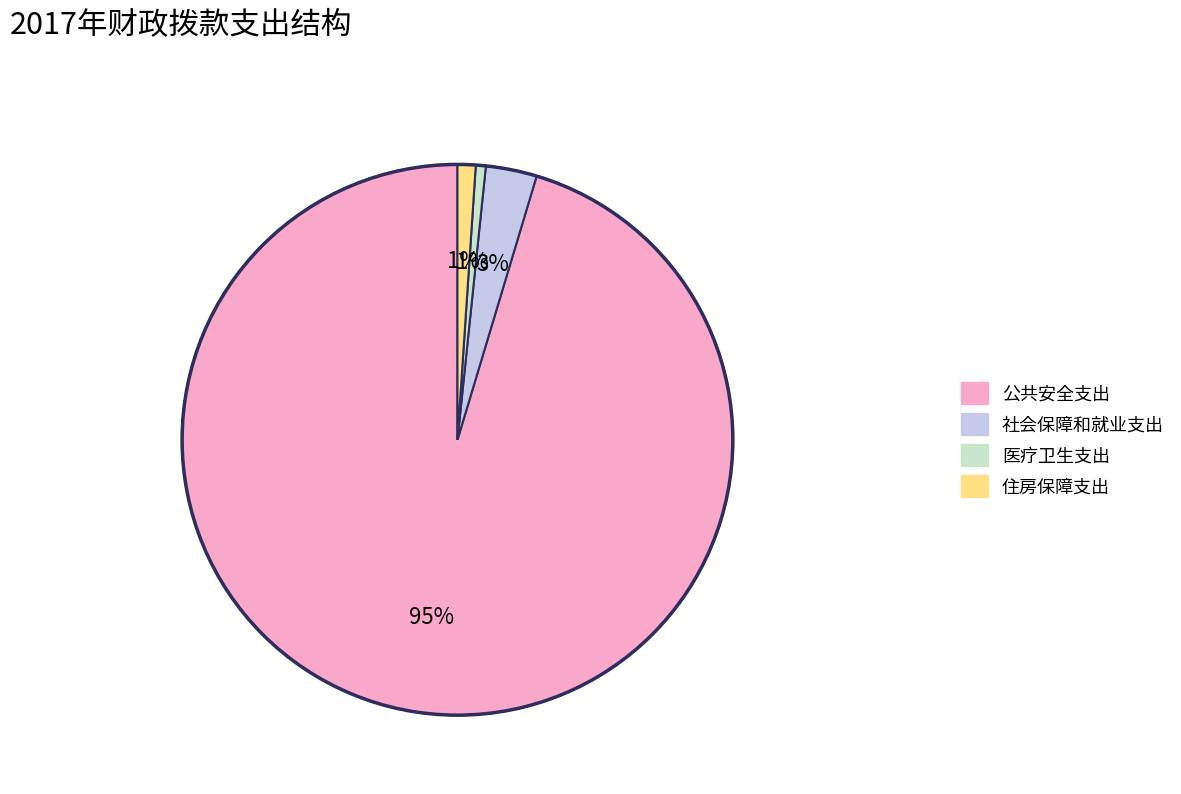

Which category has the biggest portion of the pie?

公共安全支出